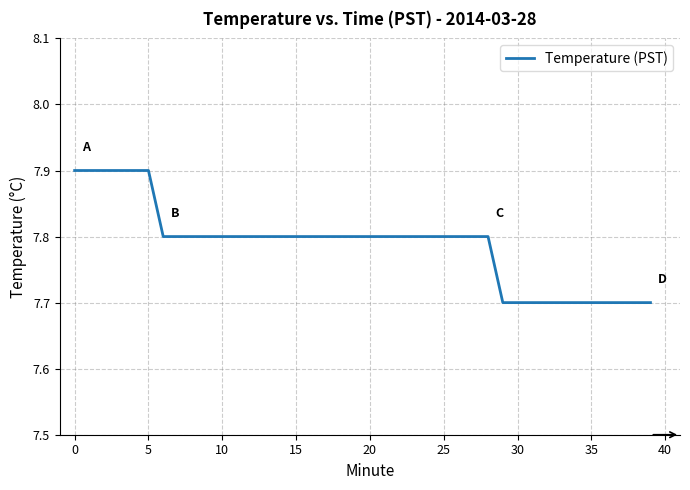

What is the maximum value shown in the chart?

7.9